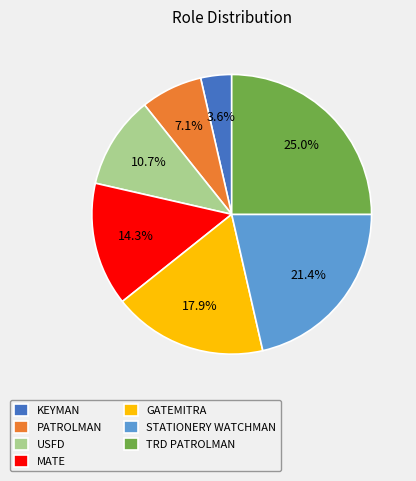

Is it true that GATEMITRA is 18% of the pie?

True